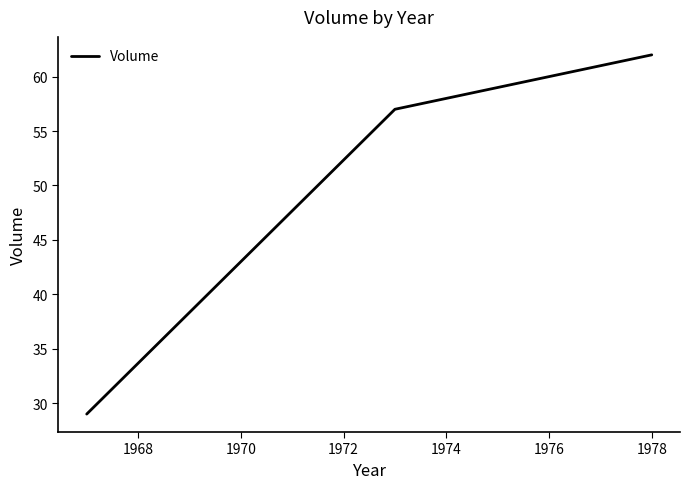

What is the value of the 3rd point from the left?

62